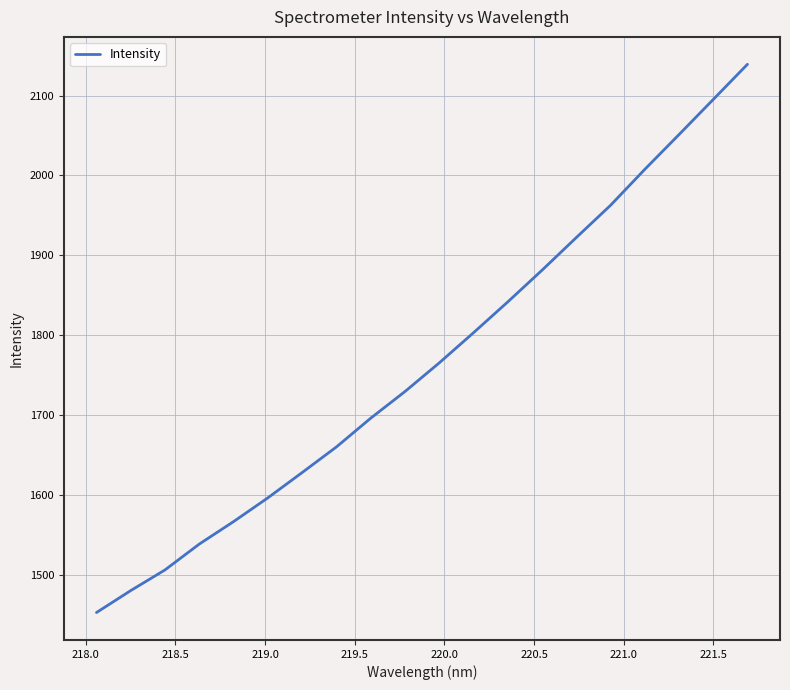

What is the difference between the maximum and minimum values?

686.0